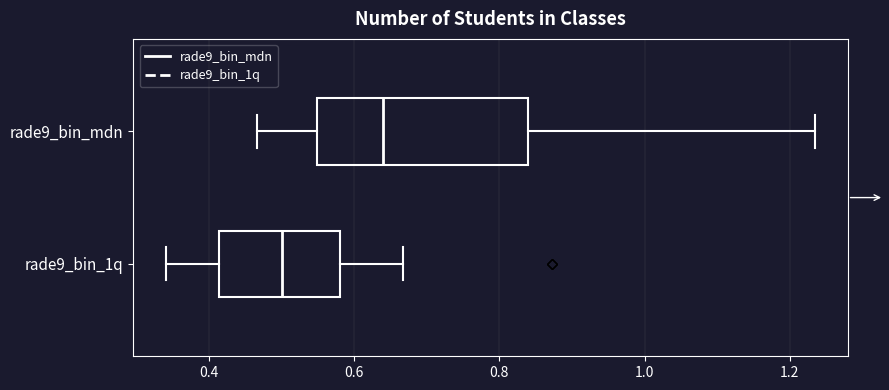

Reading bottom to top, read every box against the x-axis: the position of its median line, the range the box covers, and the ends of its whiskers. The values are not printed on the chart, so give them approximately, as read against the axis.

rade9_bin_1q: median 0.50, box 0.42 to 0.58, whiskers 0.34 to 0.66
rade9_bin_mdn: median 0.64, box 0.54 to 0.84, whiskers 0.46 to 1.24